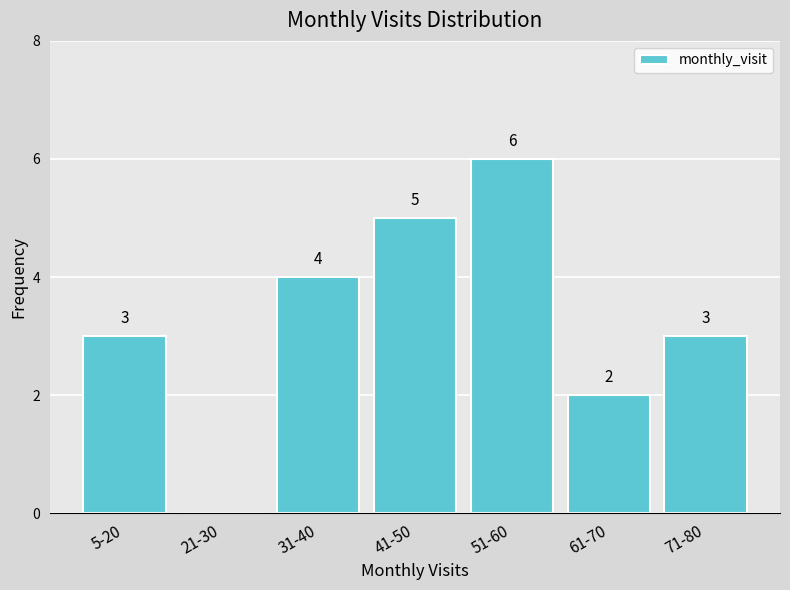

Reading left to right, what are all the values shown in this chart?

5-20=3	21-30=0	31-40=4	41-50=5	51-60=6	61-70=2	71-80=3